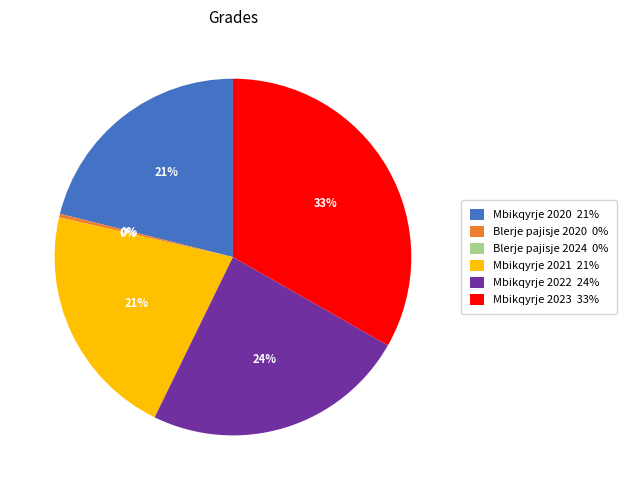

Is 98910AA (2021) the majority of the pie?

No